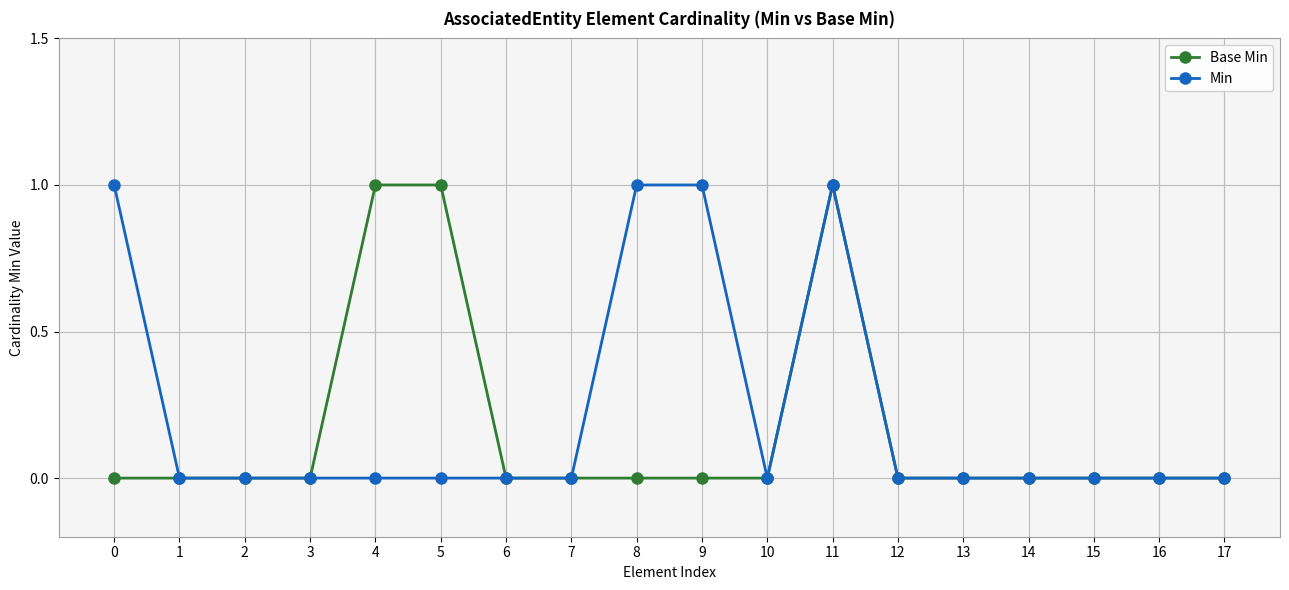

Is it true that Base Min equals 1 at 11?

True